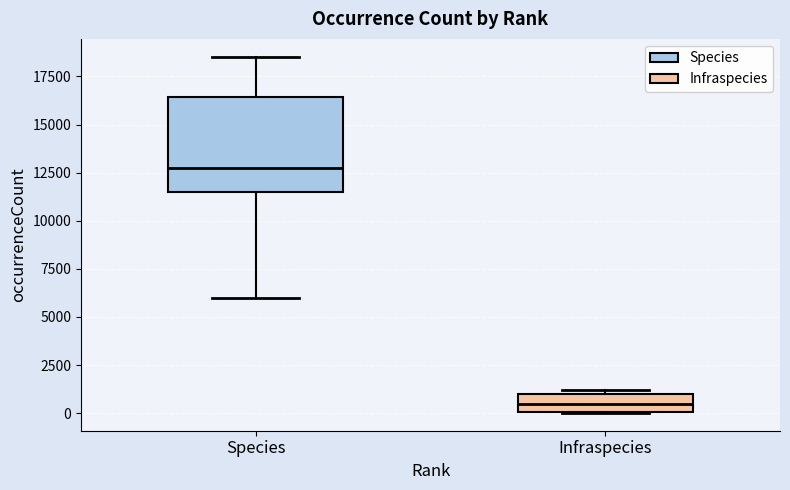

Reading left to right, read every box against the y-axis: the position of its median line, the range the box covers, and the ends of its whiskers. The values are not printed on the chart, so give them approximately, as read against the axis.

Species: median 12500, box 11500 to 16500, whiskers 6000 to 18500
Infraspecies: median 500, box 0 to 1000, whiskers 0 to 1000 (just above the box's upper edge)